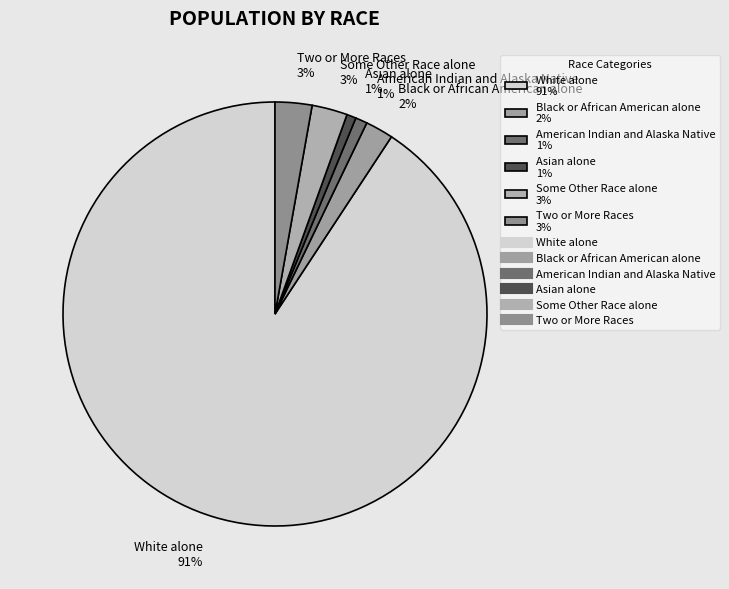

Combined, do Some Other Race alone 3% and Black or African American alone 2% account for over 50%?

No